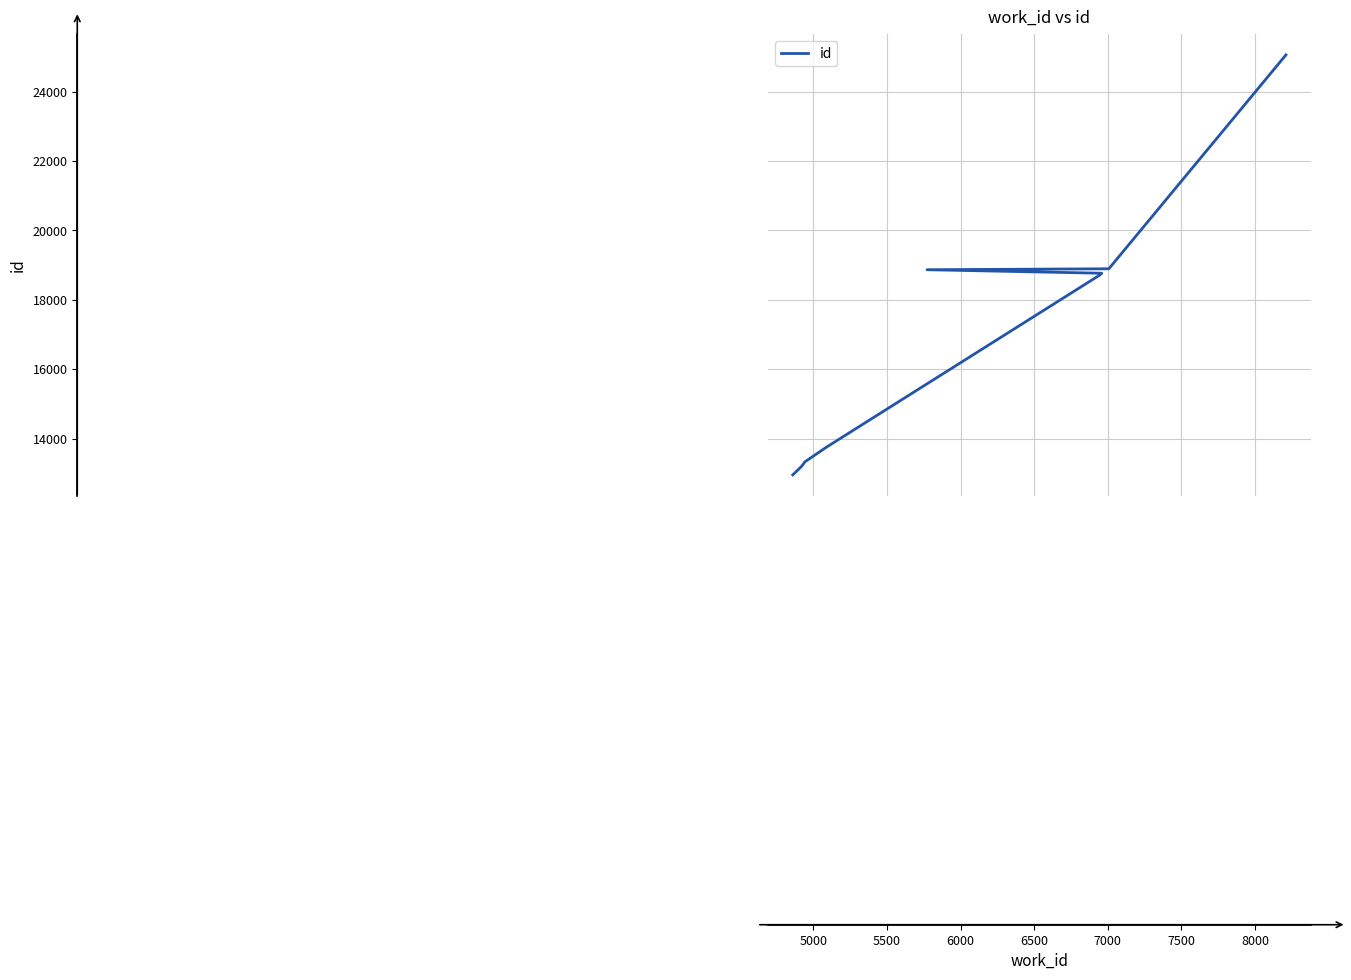

Reading left to right, transcribe all the data shown in this chart.

12957	13204	13338	13759	18718	18762	18766	18867	18894	25055